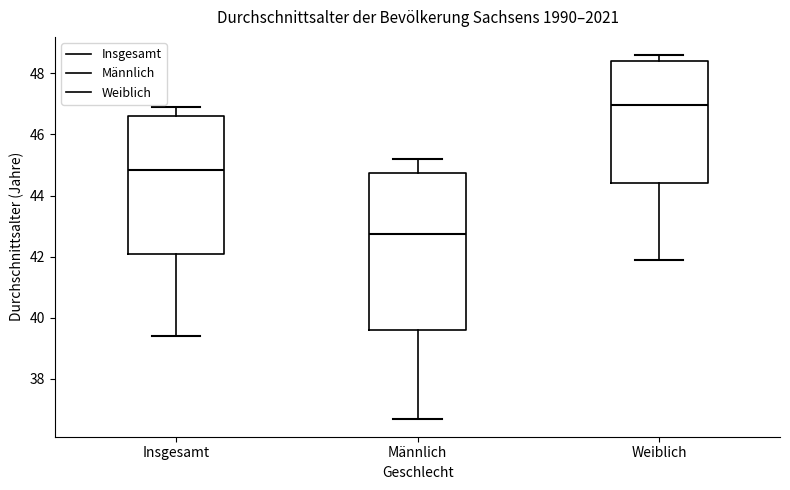

Which box has the highest median line?

Weiblich